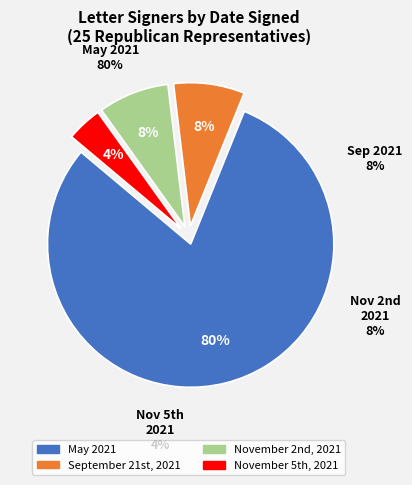

Which category has the biggest portion of the pie?

May 2021